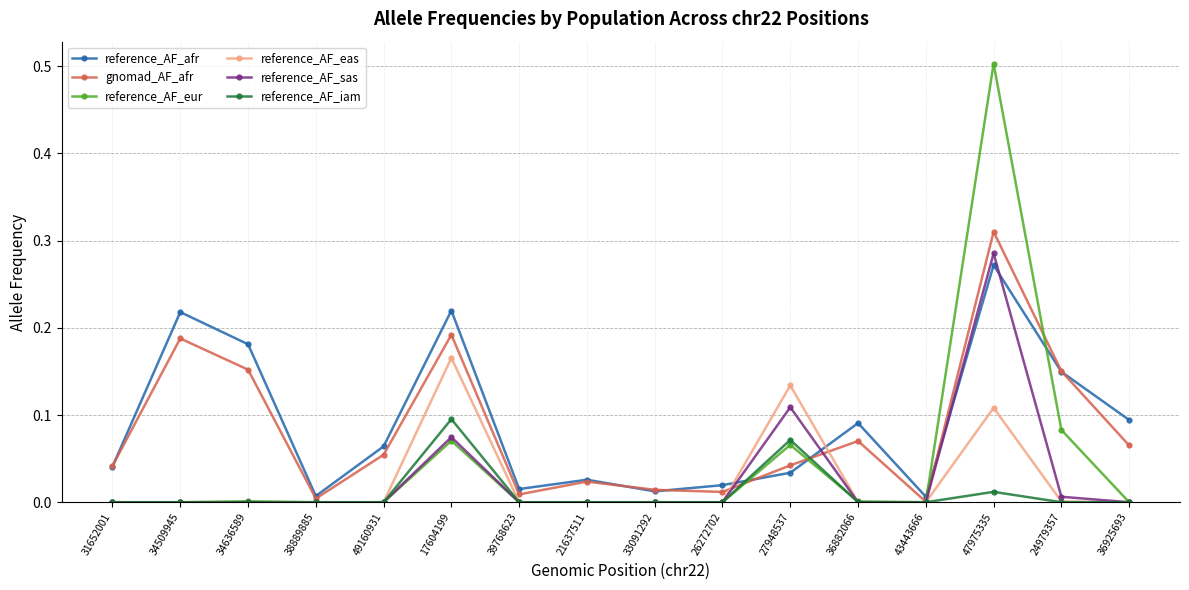

Count the number of data series in this chart.

6